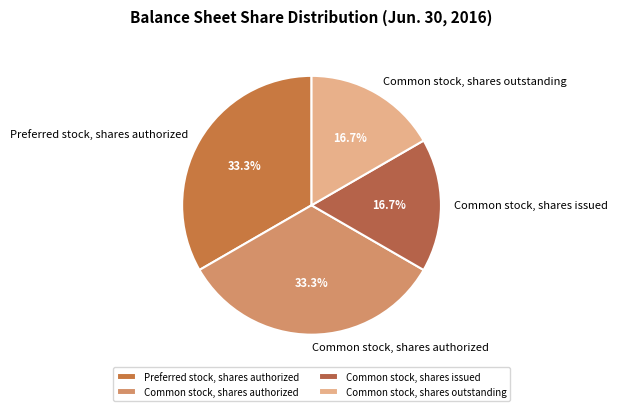

Does Preferred stock, shares authorized represent more than half of the total?

No